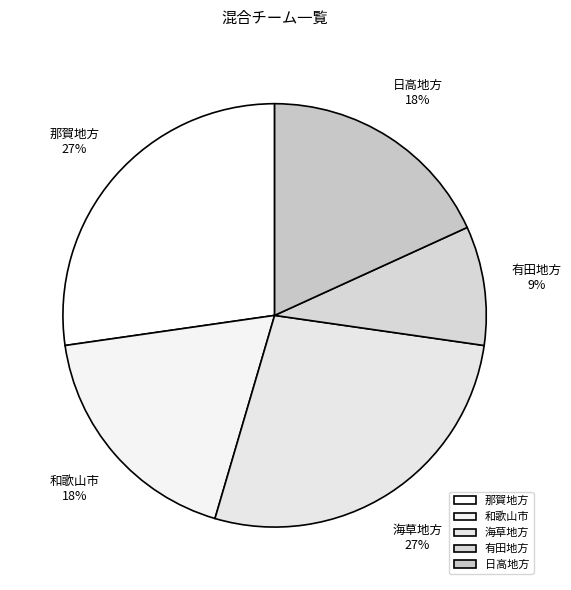

Is there a majority slice in this chart?

No